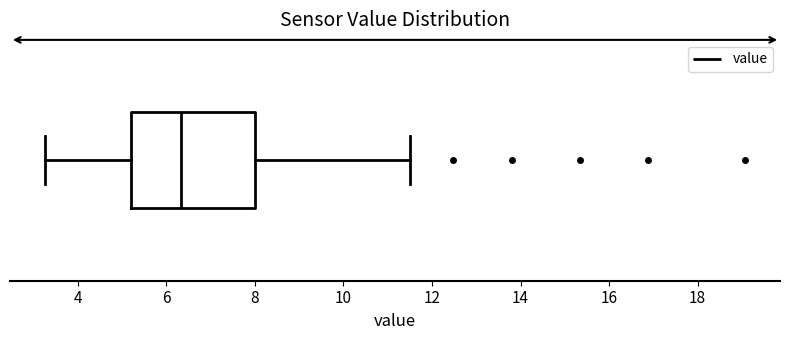

Where is the right edge of the box on the x-axis? The values are not printed on the chart, so give them approximately, as read against the axis.

8.0